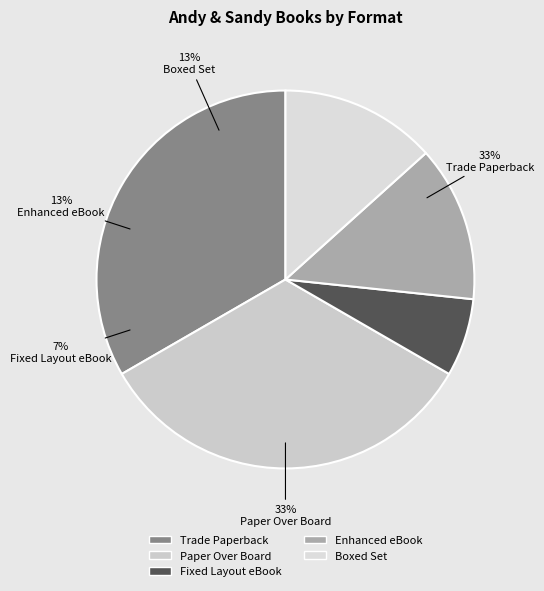

Is there any slice that represents more than half of the pie?

No